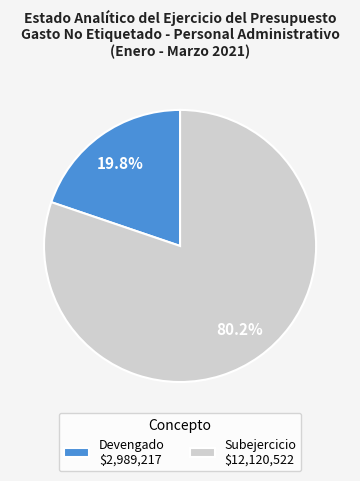

To the nearest percent, what portion does Subejercicio represent?

80%